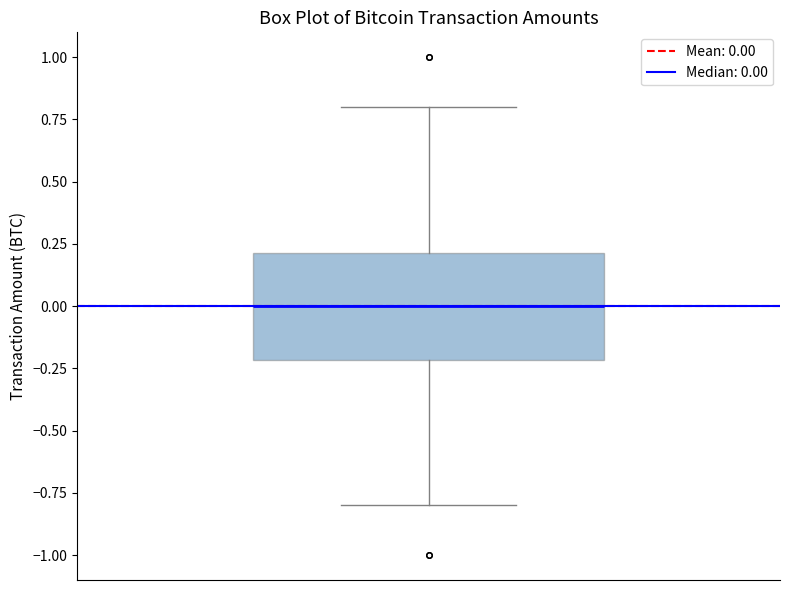

Transcribe this box plot: give where the median line is, the range the box spans, and where the two whiskers end, as read against the y-axis. The values are not printed on the chart, so give them approximately, as read against the axis.

median 0.0, box -0.2 to 0.2, whiskers -0.8 to 0.8